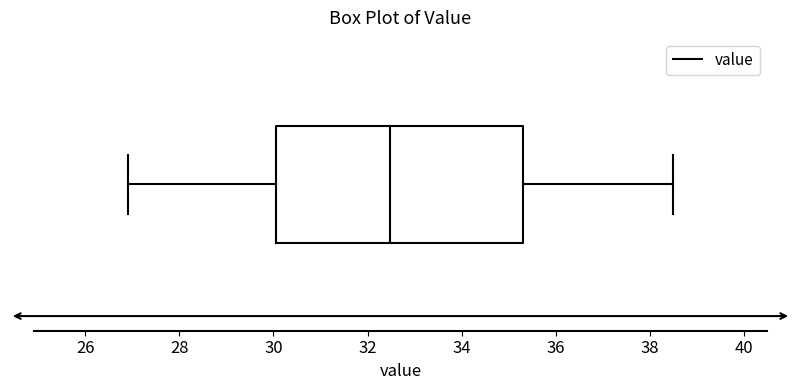

Transcribe this box plot: give where the median line is, the range the box spans, and where the two whiskers end, as read against the x-axis. The values are not printed on the chart, so give them approximately, as read against the axis.

median 32.4, box 30.0 to 35.4, whiskers 27.0 to 38.6